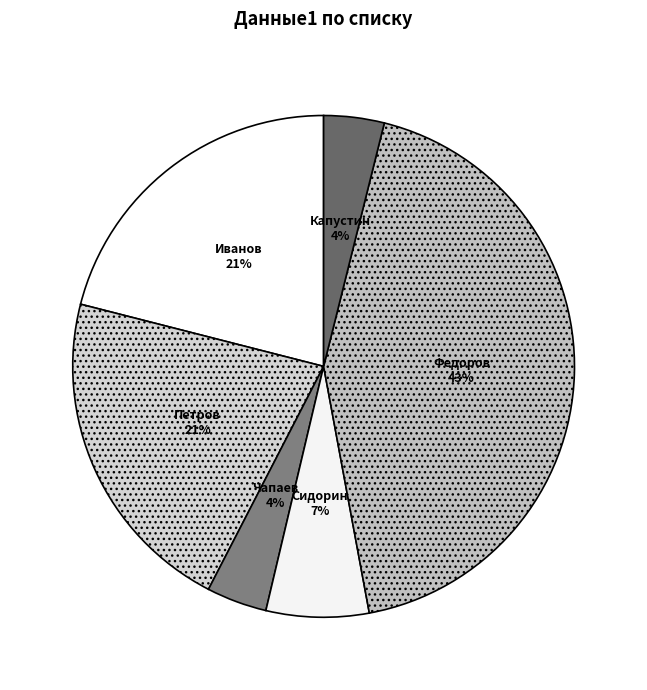

To the nearest percent, what portion does Сидорин represent?

7%